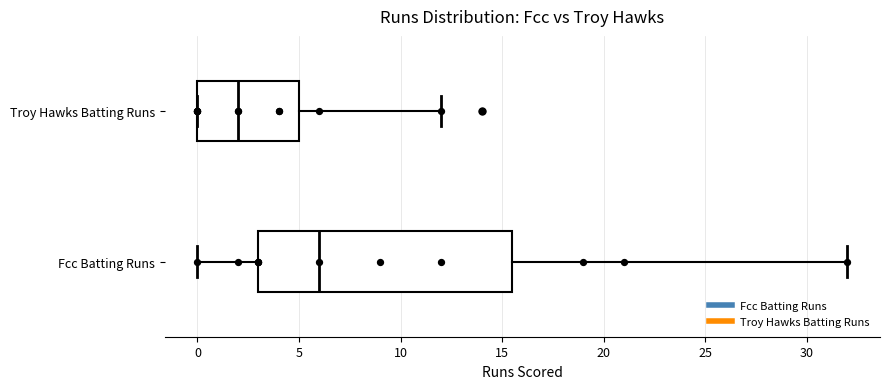

Reading bottom to top, read every box against the x-axis: the position of its median line, the range the box covers, and the ends of its whiskers. The values are not printed on the chart, so give them approximately, as read against the axis.

Fcc Batting Runs: median 6.0, box 3.0 to 15.5, whiskers 0.0 to 32.0
Troy Hawks Batting Runs: median 2.0, box 0.0 to 5.0, whiskers 0.0 to 12.0